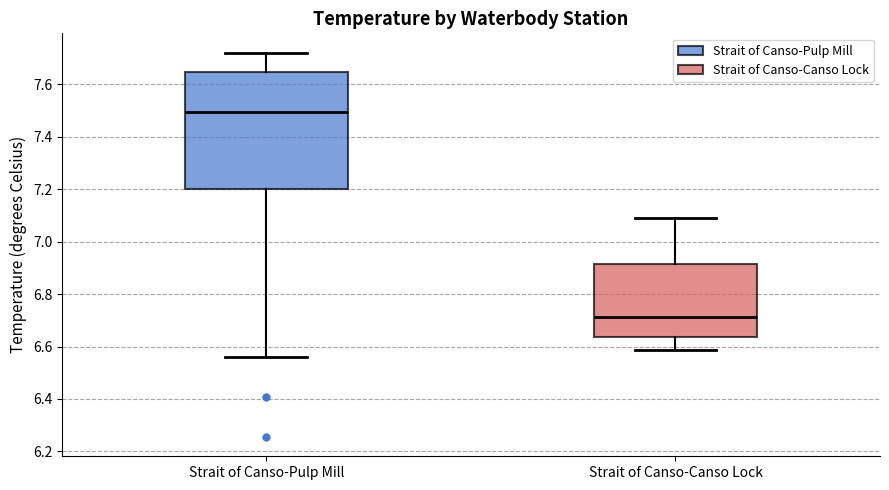

Reading left to right, transcribe this box plot: for each box, give where its median line is, the range the box spans, and where its two whiskers end, as read against the y-axis. The values are not printed on the chart, so give them approximately, as read against the axis.

Strait of Canso-Pulp Mill: median 7.50, box 7.20 to 7.64, whiskers 6.56 to 7.72
Strait of Canso-Canso Lock: median 6.72, box 6.64 to 6.92, whiskers 6.58 to 7.10